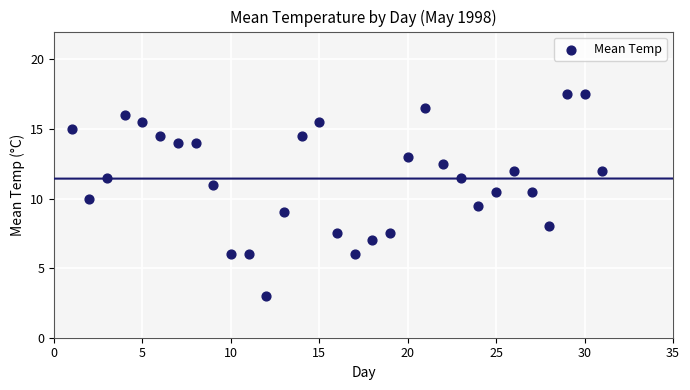

What is the range of Y values (max minus min)?

14.5